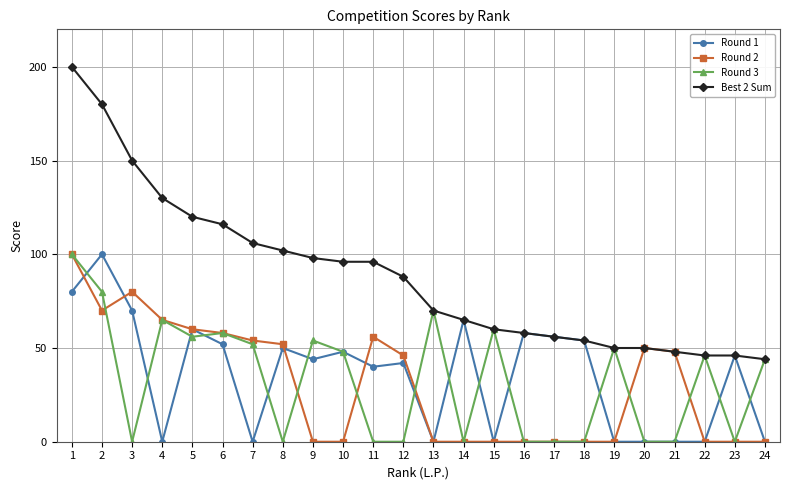

Is the value of Round 2 at 6 greater than the value of Round 1 at 2?

No